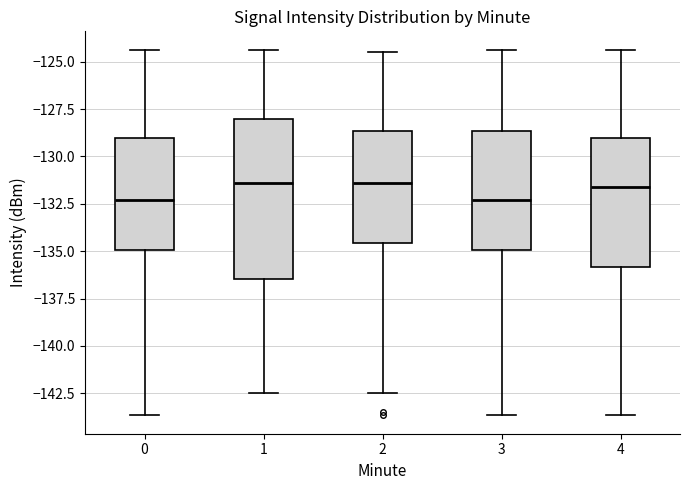

Reading left to right, read every box against the y-axis: the position of its median line, the range the box covers, and the ends of its whiskers. The values are not printed on the chart, so give them approximately, as read against the axis.

0: median -132.5, box -135.0 to -129.0, whiskers -143.5 to -124.5
1: median -131.5, box -136.5 to -128.0, whiskers -142.5 to -124.5
2: median -131.5, box -134.5 to -128.5, whiskers -142.5 to -124.5
3: median -132.5, box -135.0 to -128.5, whiskers -143.5 to -124.5
4: median -131.5, box -136.0 to -129.0, whiskers -143.5 to -124.5